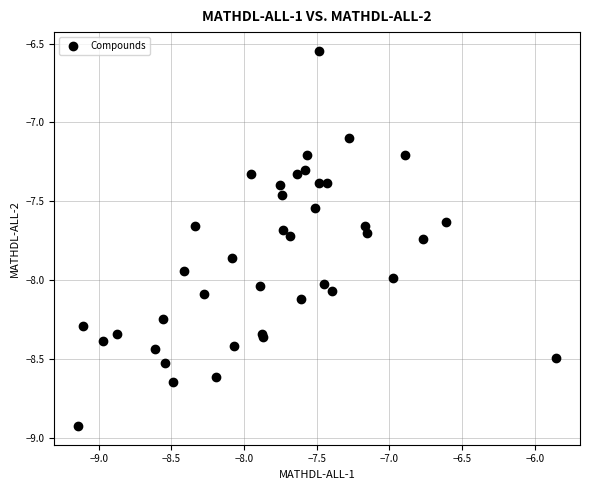

What Y value in the scatter plot is closest to -7?

-7.1